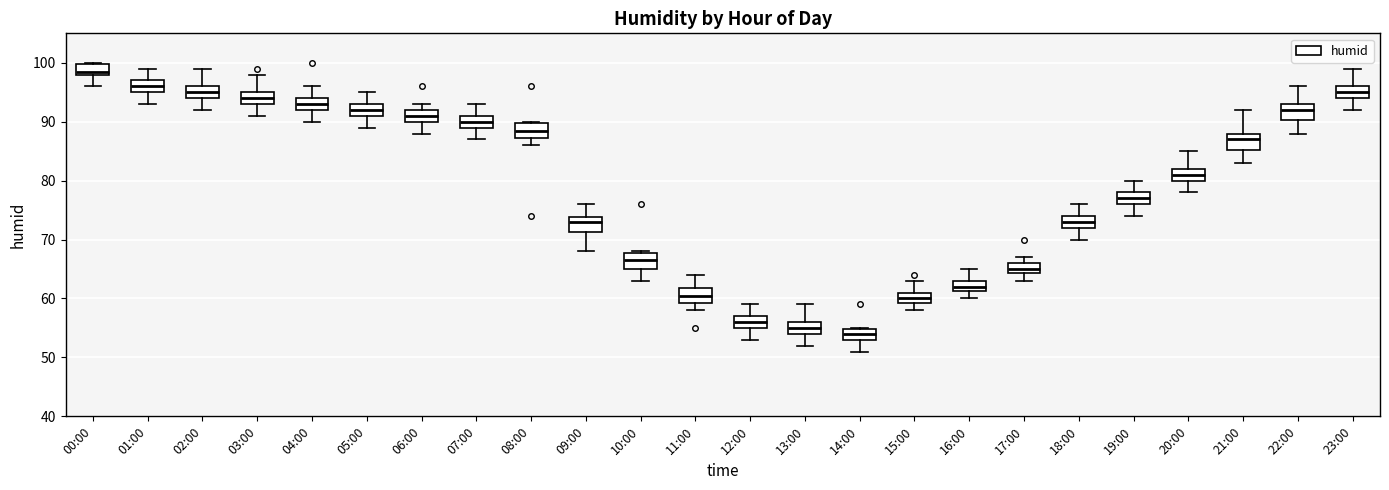

Reading left to right, read every box against the y-axis: the position of its median line, the range the box covers, and the ends of its whiskers. The values are not printed on the chart, so give them approximately, as read against the axis.

00:00: median 99, box 98 to 100, whiskers 96 to 100
01:00: median 96, box 95 to 97, whiskers 93 to 99
02:00: median 95, box 94 to 96, whiskers 92 to 99
03:00: median 94, box 93 to 95, whiskers 91 to 98
04:00: median 93, box 92 to 94, whiskers 90 to 96
05:00: median 92, box 91 to 93, whiskers 89 to 95
06:00: median 91, box 90 to 92, whiskers 88 to 93
07:00: median 90, box 89 to 91, whiskers 87 to 93
08:00: median 89, box 87 to 90, whiskers 86 to 90
09:00: median 73, box 71 to 74, whiskers 68 to 76
10:00: median 67, box 65 to 68, whiskers 63 to 68
11:00: median 61, box 59 to 62, whiskers 58 to 64
12:00: median 56, box 55 to 57, whiskers 53 to 59
13:00: median 55, box 54 to 56, whiskers 52 to 59
14:00: median 54, box 53 to 55, whiskers 51 to 55
15:00: median 60, box 59 to 61, whiskers 58 to 63
16:00: median 62, box 61 to 63, whiskers 60 to 65
17:00: median 65, box 64 to 66, whiskers 63 to 67
18:00: median 73, box 72 to 74, whiskers 70 to 76
19:00: median 77, box 76 to 78, whiskers 74 to 80
20:00: median 81, box 80 to 82, whiskers 78 to 85
21:00: median 87, box 85 to 88, whiskers 83 to 92
22:00: median 92, box 90 to 93, whiskers 88 to 96
23:00: median 95, box 94 to 96, whiskers 92 to 99